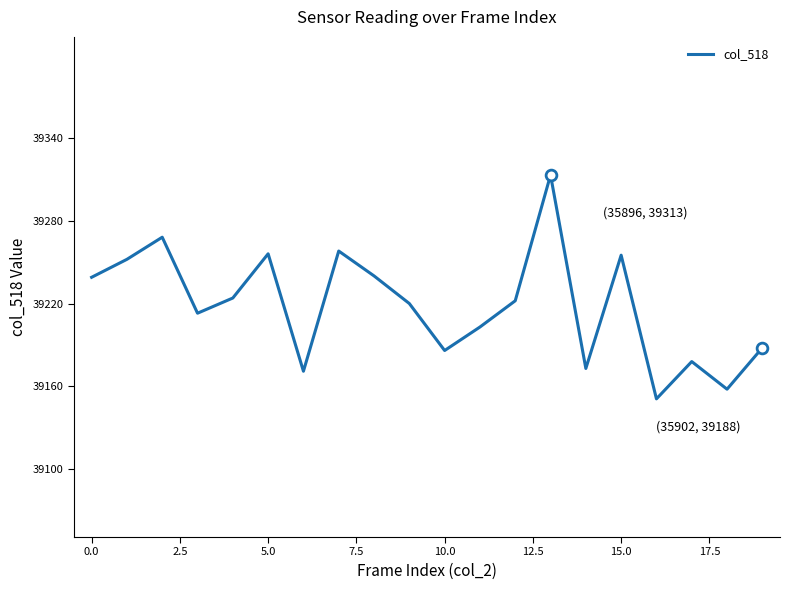

What is the minimum value shown in the chart?

39151